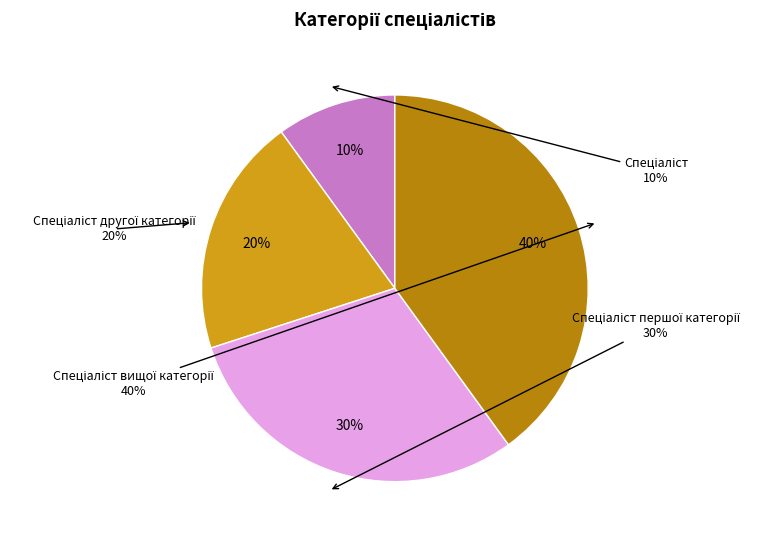

What percentage is NOT represented by Спеціаліст другої категорії?

80.0%